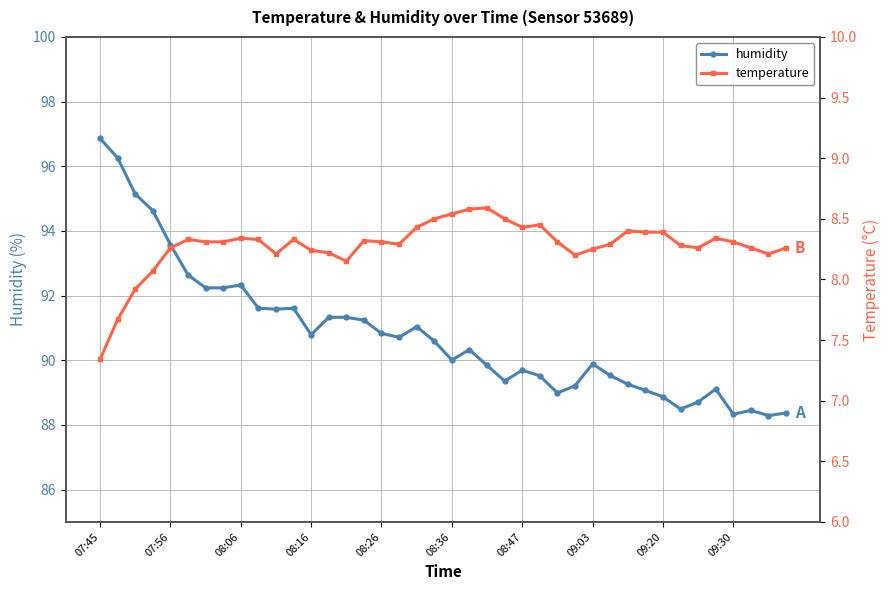

What is the lowest value of the humidity series?

88.3